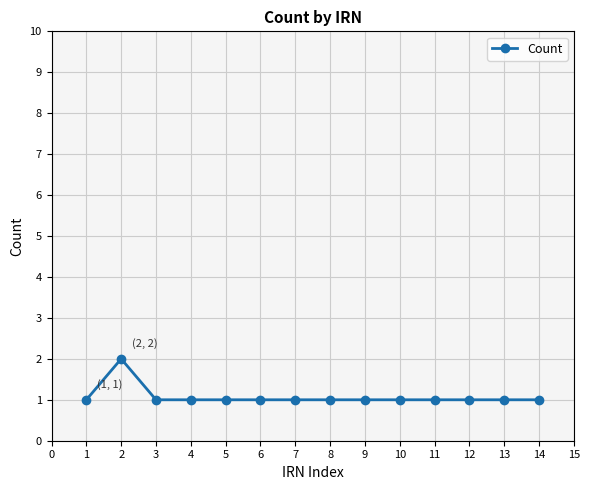

Does the chart display data point markers on the line(s)?

Yes